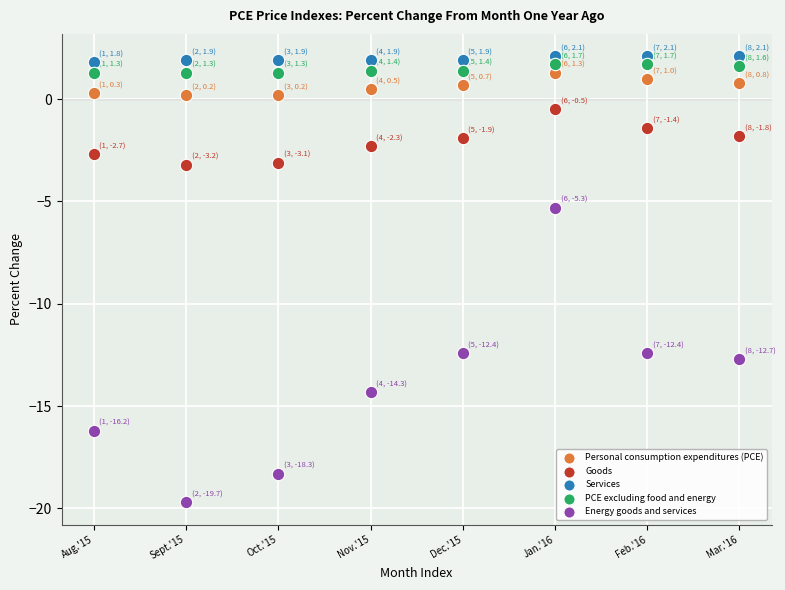

Across all series, what Y value is closest to -8?

-5.3